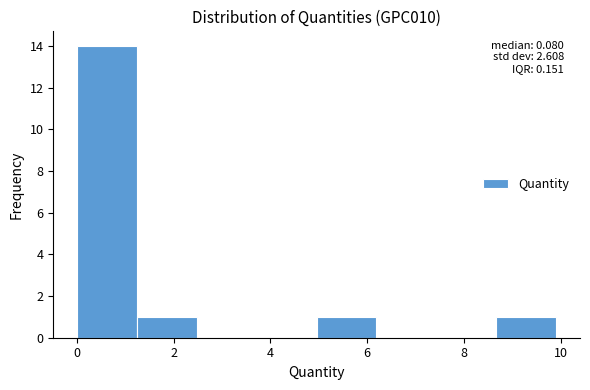

Over which range of the x-axis is the bar tallest?

0.0 to 1.2